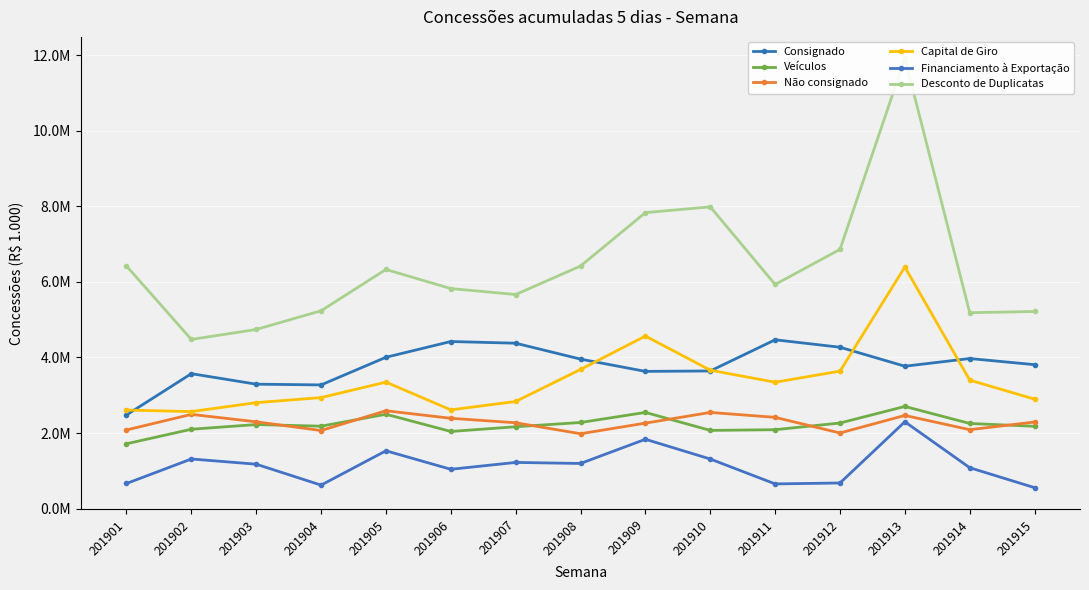

What is the maximum value for Desconto de Duplicatas?

11913617